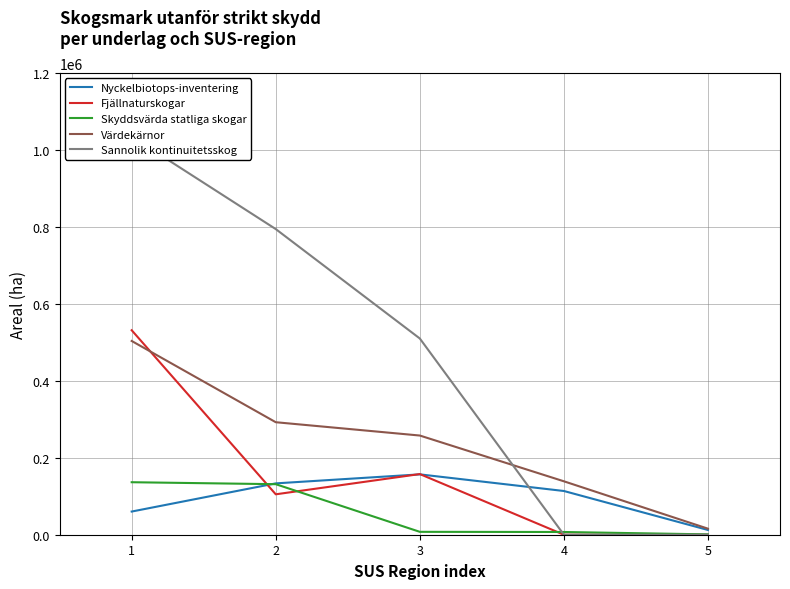

Where is the first local maximum for Fjällnaturskogar?

3